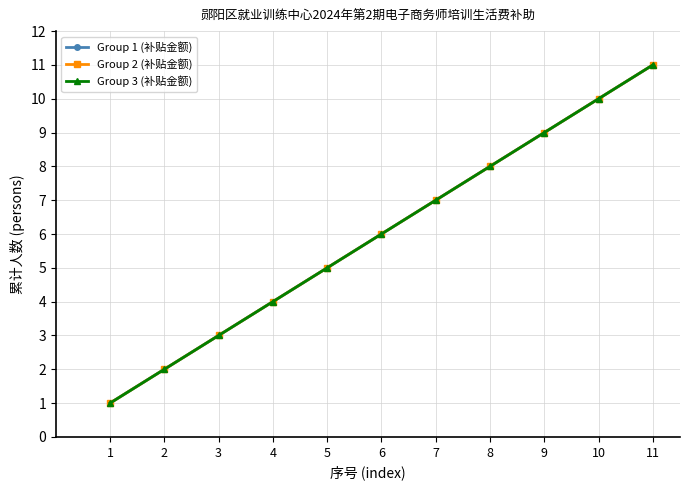

Where is Group 2 (补贴金额) nearest to the value 6?

6